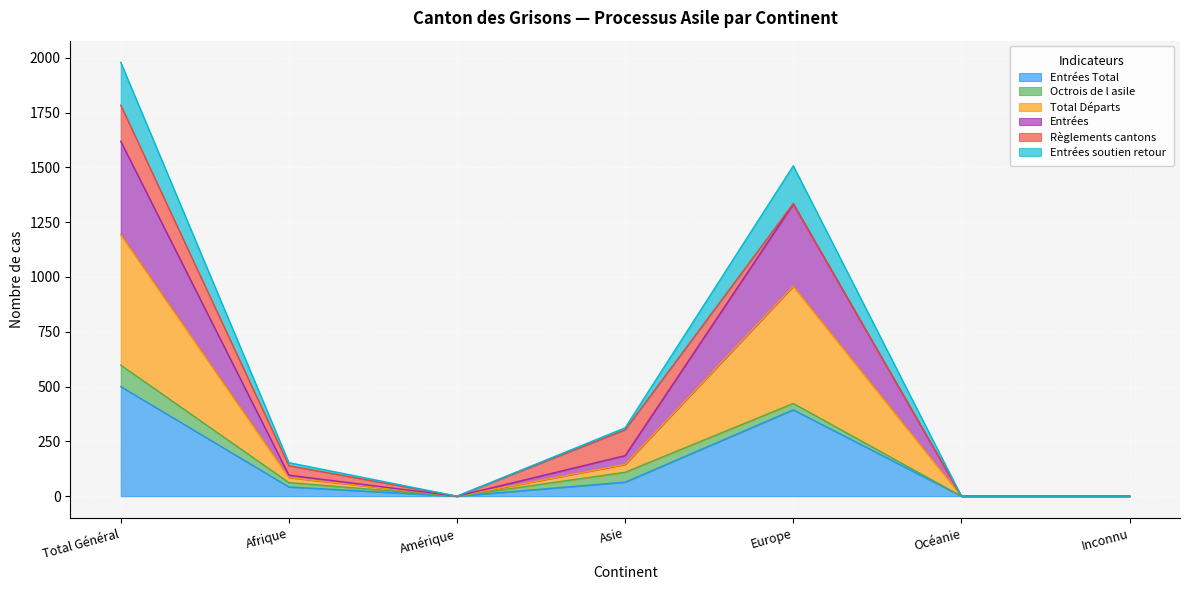

What are all the series names shown in the legend?

Entrées Total, Octrois de l asile, Total Départs, Entrées, Règlements cantons, Entrées soutien retour